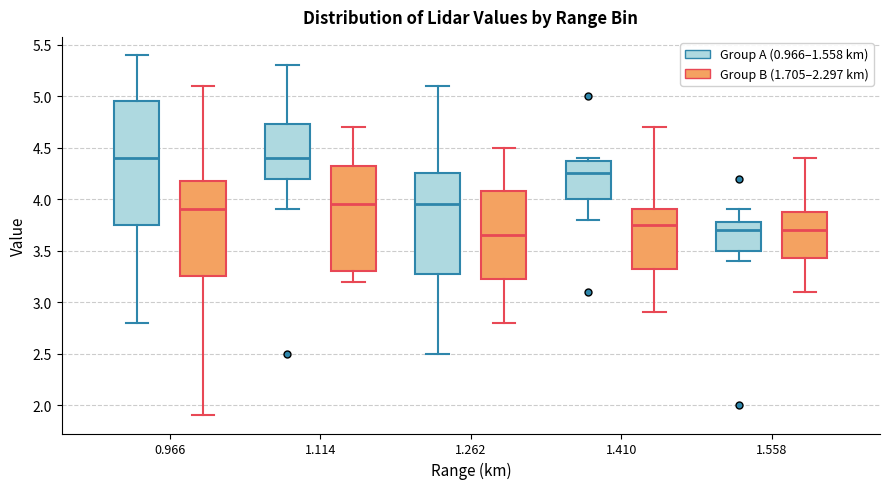

Which box has the lowest median line?

1.262 (Group B (1.705–2.297 km))